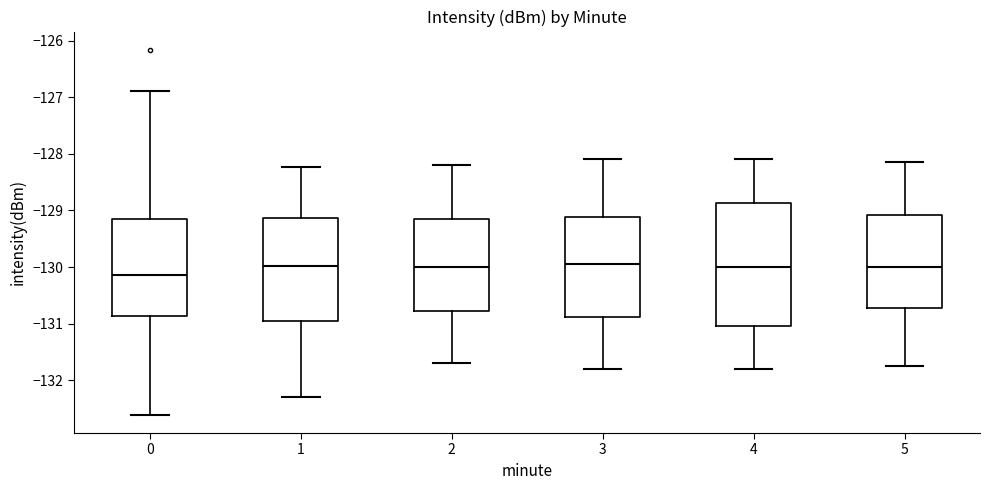

Which box is the tallest, from its lower edge to its upper edge?

4